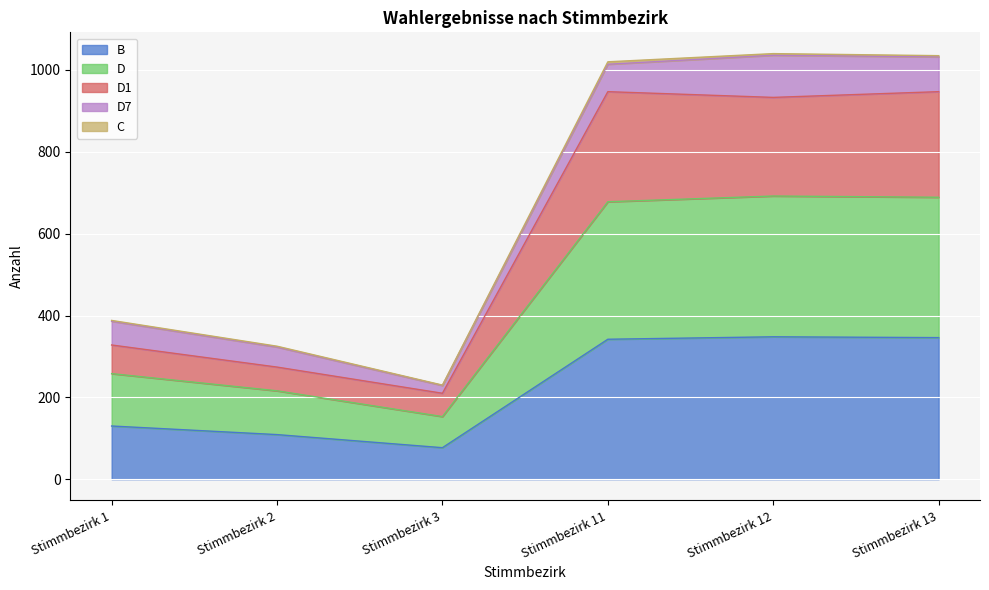

At which label is B closest to 212?

Stimmbezirk 1